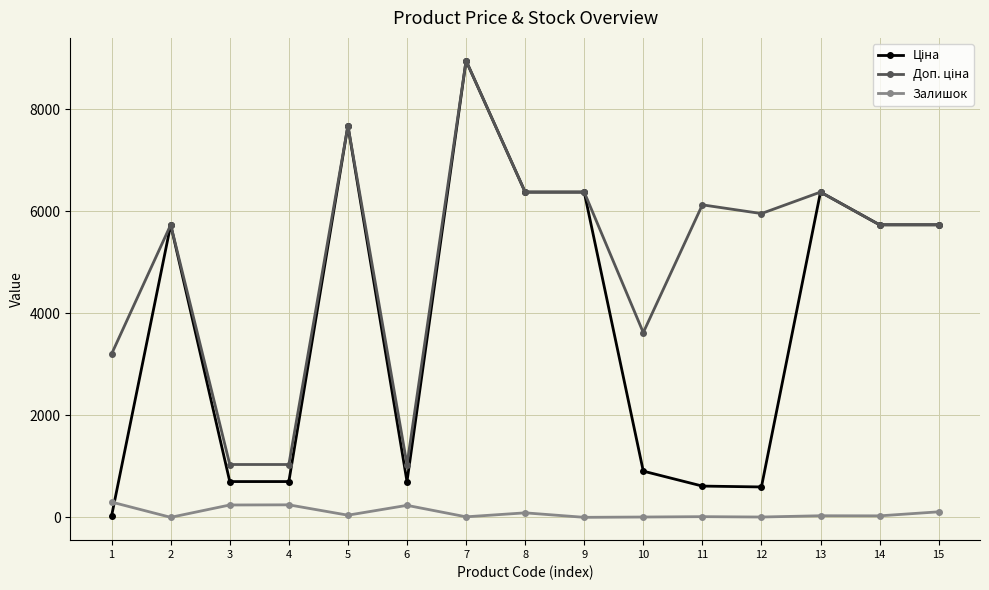

At which category is the sum across all series the highest?

7